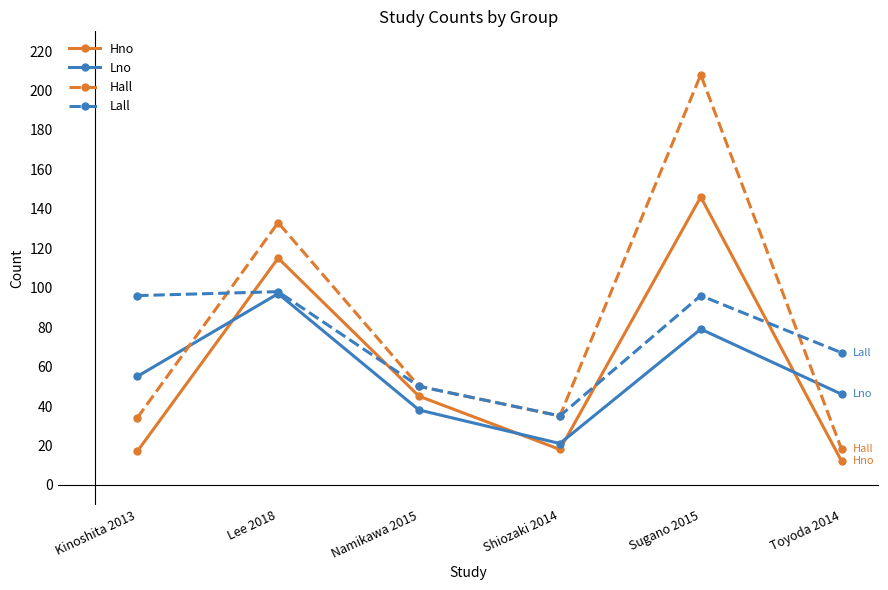

What is the difference between the highest and lowest values at Kinoshita 2013?

79